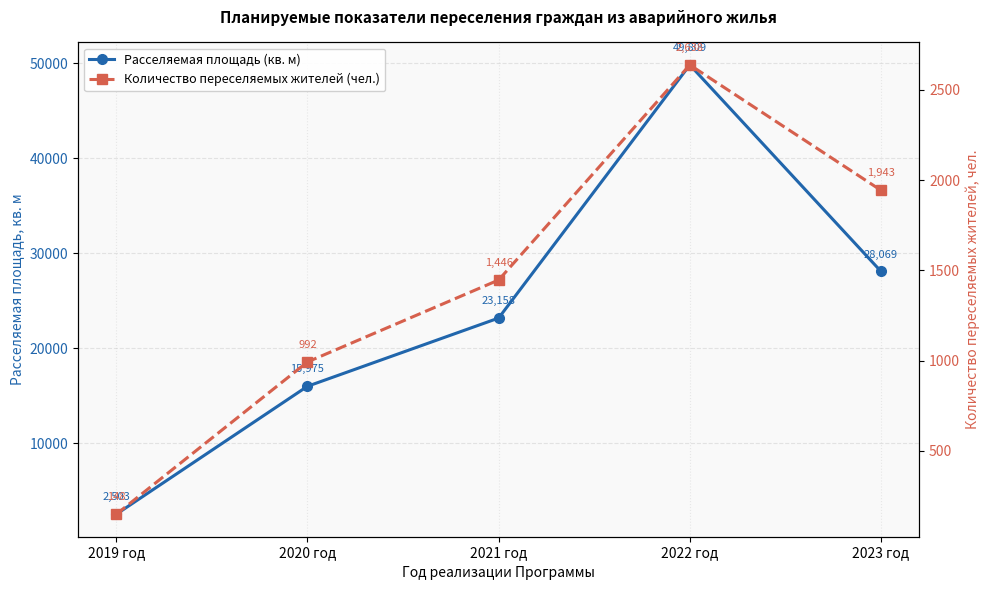

Rank the series by their average value, from highest to lowest.

Расселяемая площадь (кв. м), Количество переселяемых жителей (чел.)